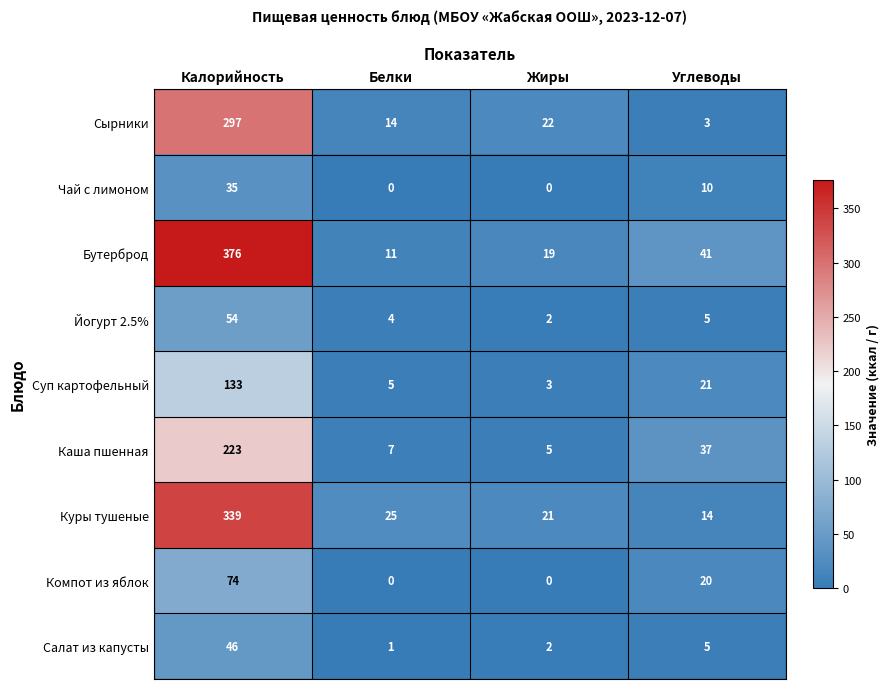

Is it true that Бутерброд equals 41 at Углеводы?

True